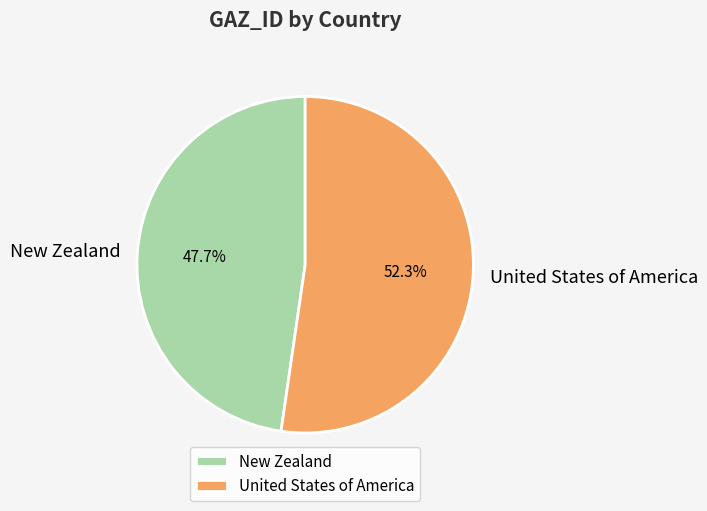

True or false: United States of America accounts for 59% of the total.

False